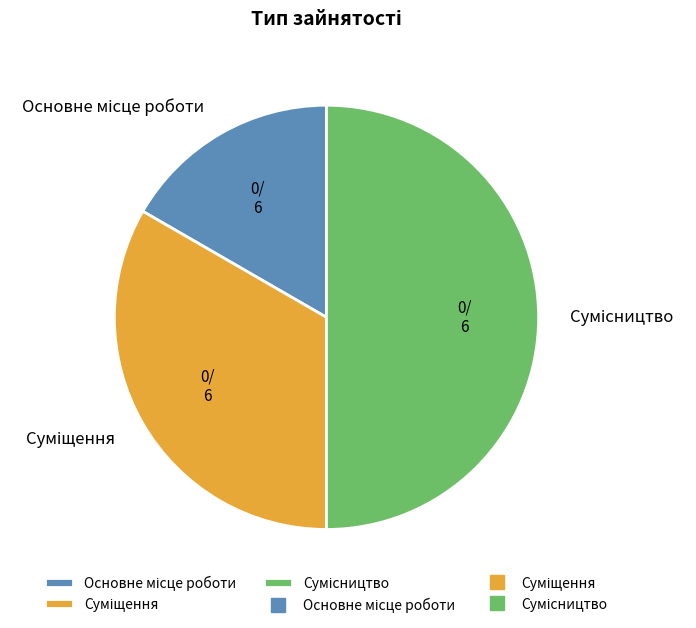

To the nearest percent, what is the difference between the Сумісництво and Основне місце роботи slice percentages?

33%